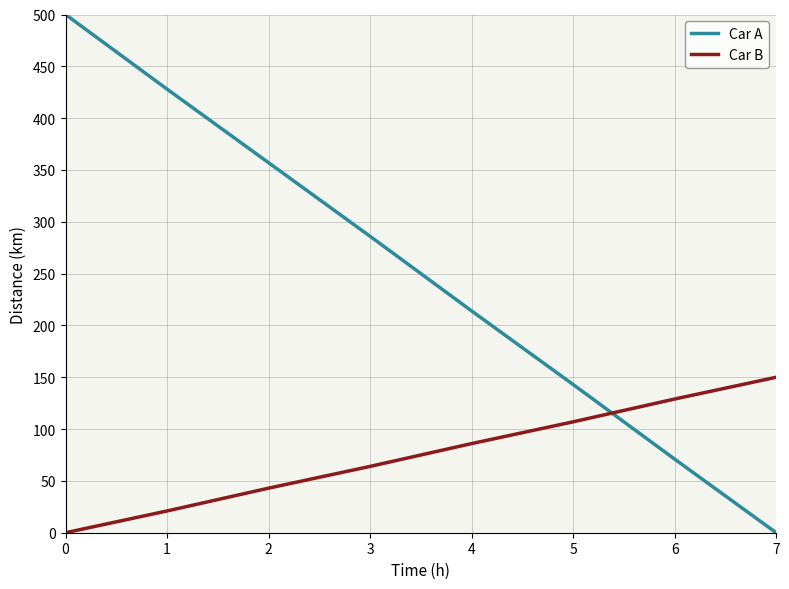

What is the total value across all series at 5?

250